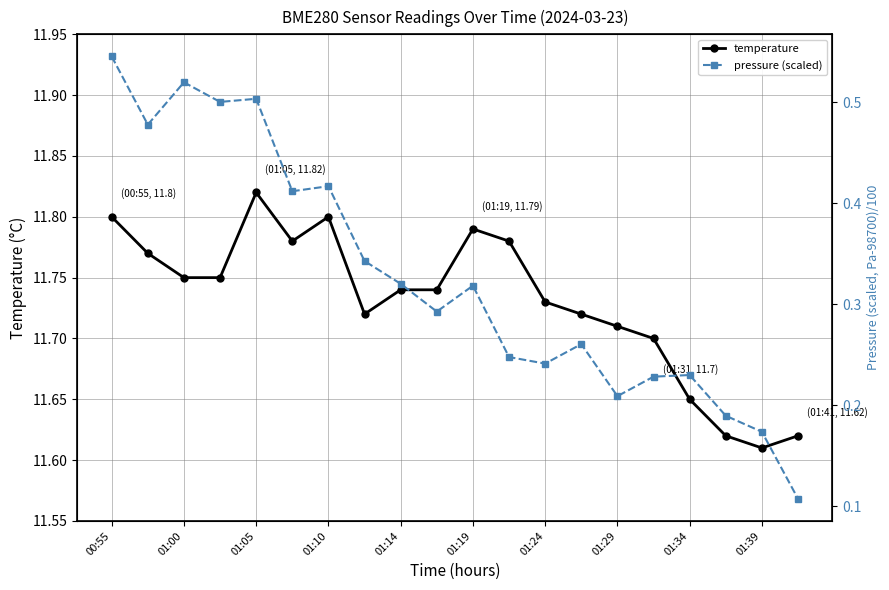

How many temperature values are between 11 and 12?

20